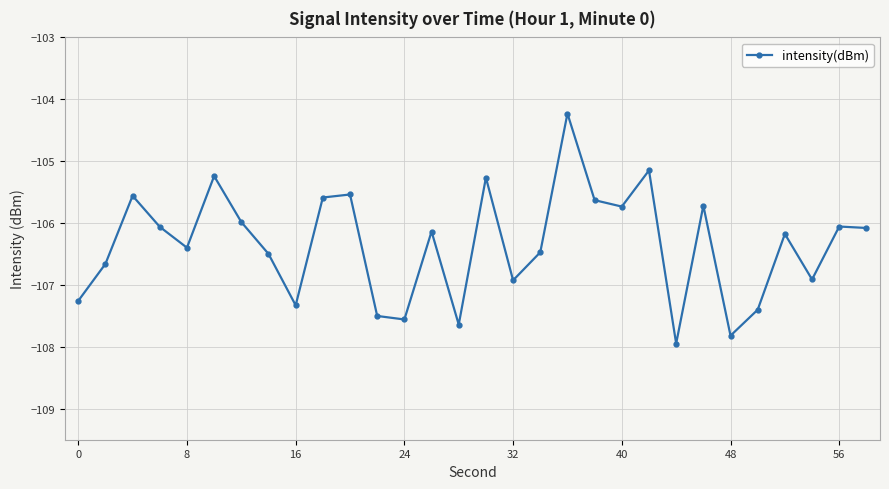

What is the smallest value displayed?

-107.9